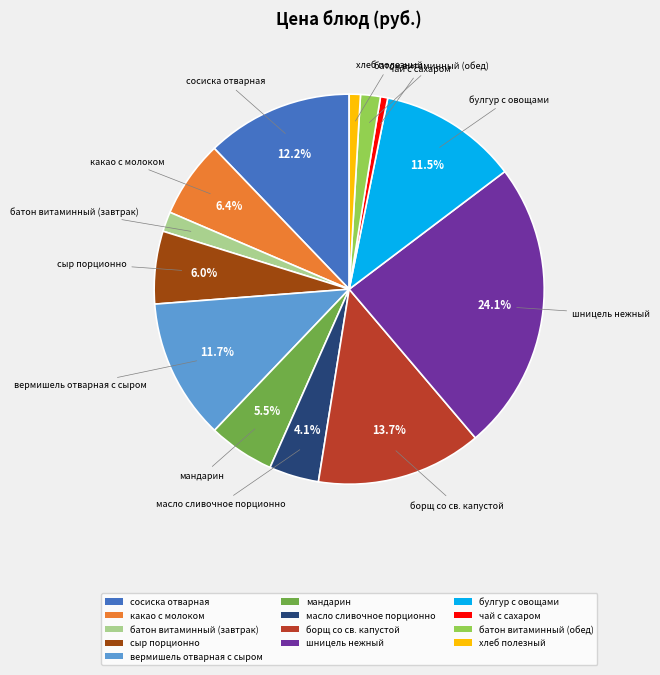

What percentage is the сыр порционно slice, to the nearest percent?

6%